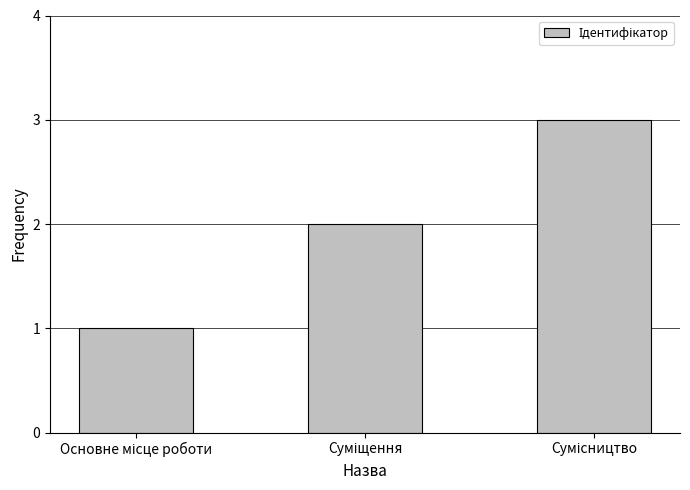

What is the greatest value displayed?

3